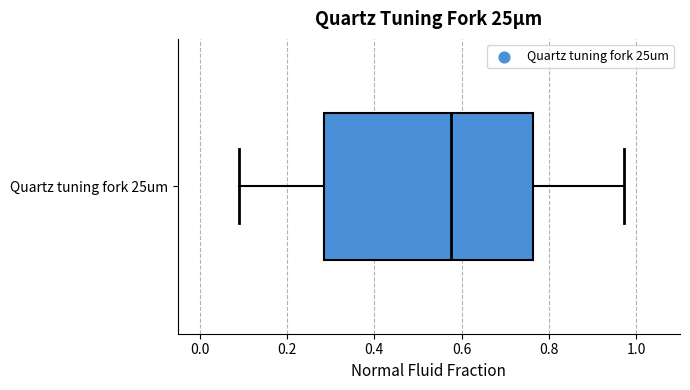

Transcribe this box plot: give where the median line is, the range the box spans, and where the two whiskers end, as read against the x-axis. The values are not printed on the chart, so give them approximately, as read against the axis.

median 0.58, box 0.28 to 0.76, whiskers 0.08 to 0.98